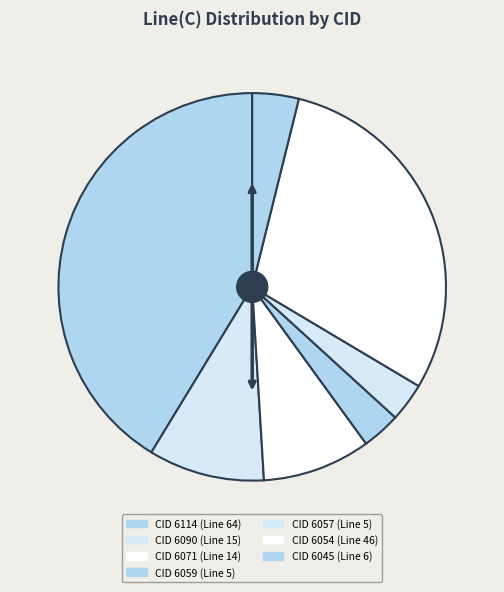

To the nearest percent, what is the average slice percentage?

14%